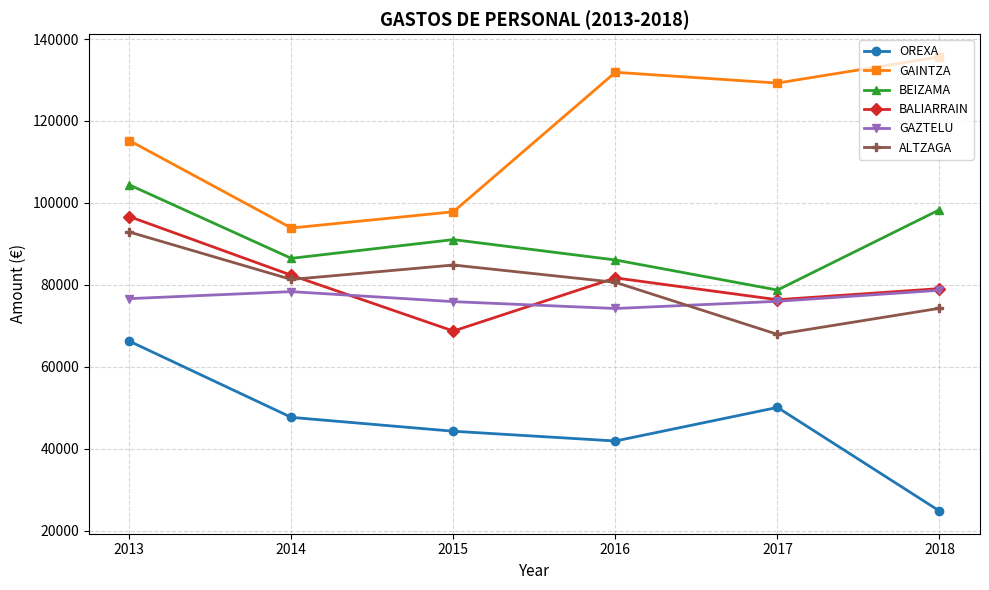

List the series in order of their peak value, lowest first.

OREXA, GAZTELU, ALTZAGA, BALIARRAIN, BEIZAMA, GAINTZA